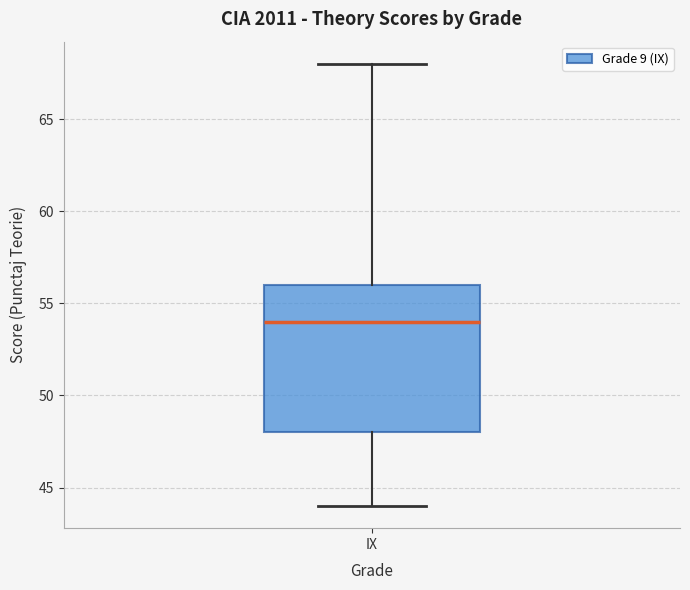

Read this box plot against the y-axis: the position of the median line, the range covered by the box, and the ends of both whiskers. The values are not printed on the chart, so give them approximately, as read against the axis.

median 54, box 48 to 56, whiskers 44 to 68